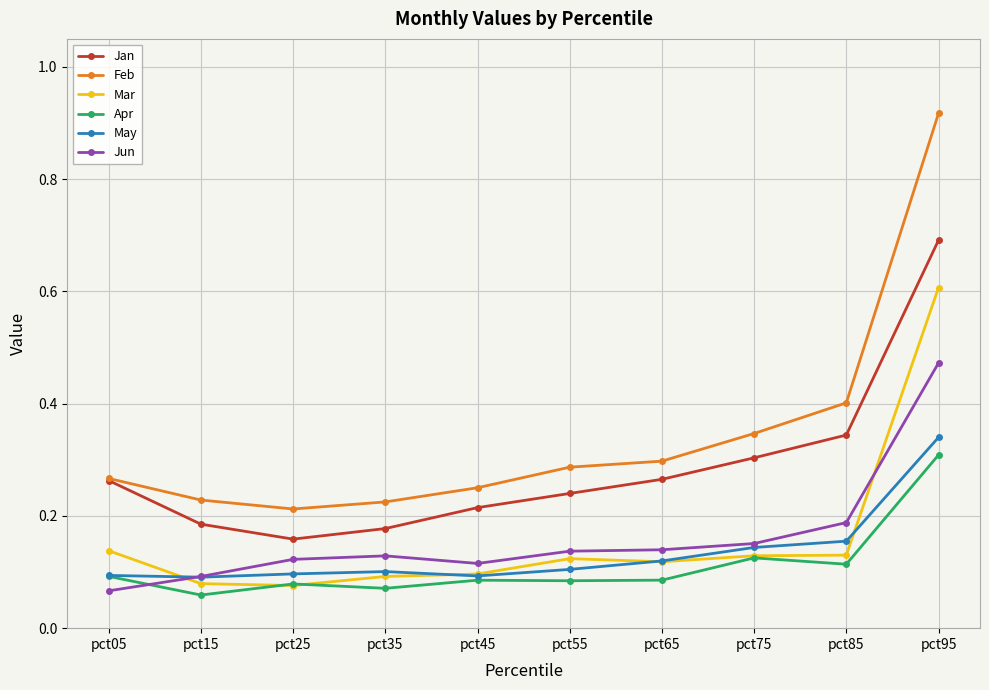

Between pct65 and pct95, which series saw the biggest shift?

Feb